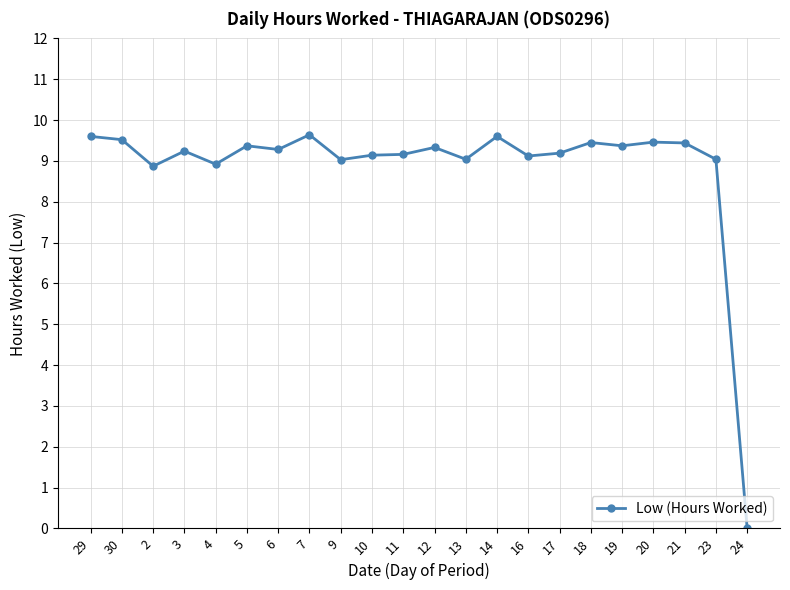

At which label is the value closest to 4?

24